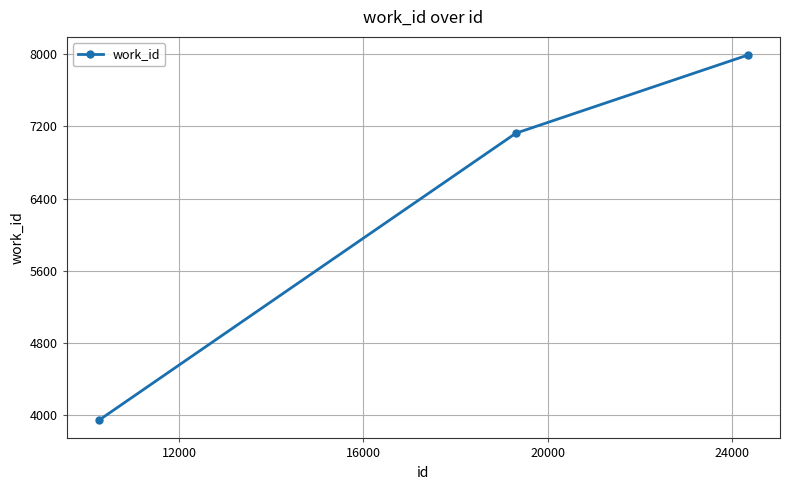

What is the value of the 2nd point from the left?

7124